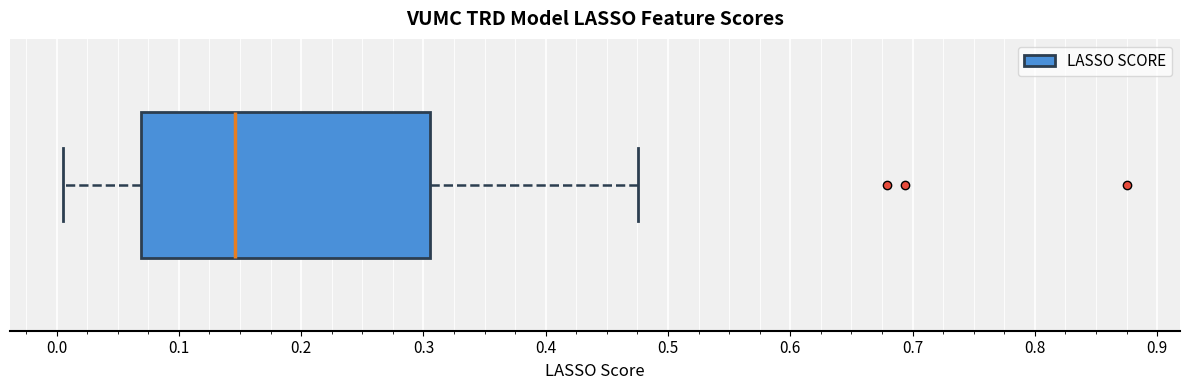

Where does the right whisker of the box end on the x-axis? The values are not printed on the chart, so give them approximately, as read against the axis.

0.48